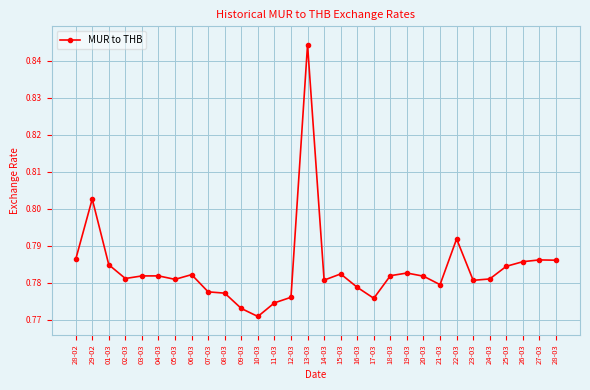

At which label is the value closest to 0?

10-03